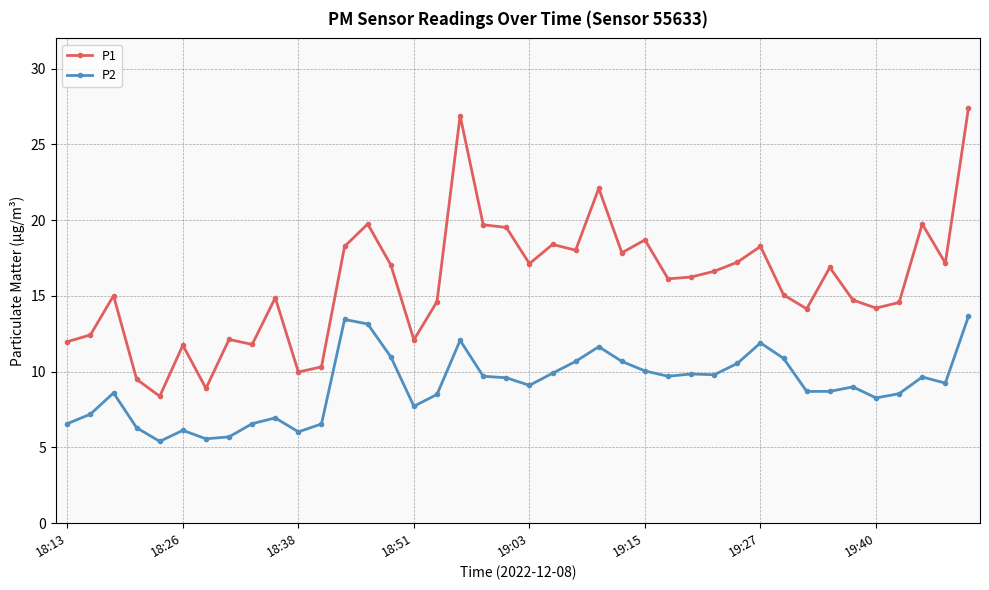

List the series in order of their overall mean, highest first.

P1, P2